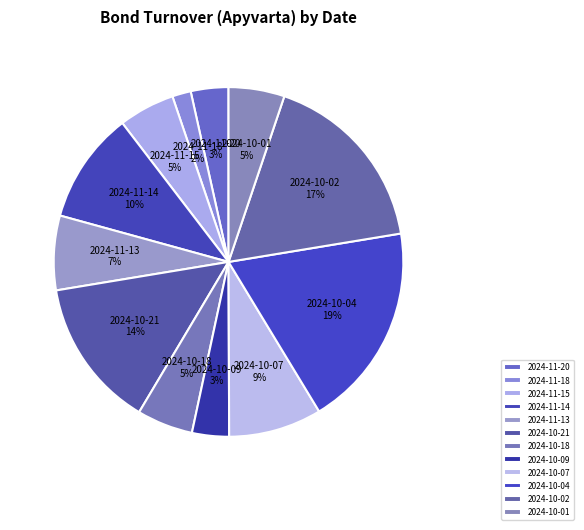

Which slice is the largest?

2024-10-04